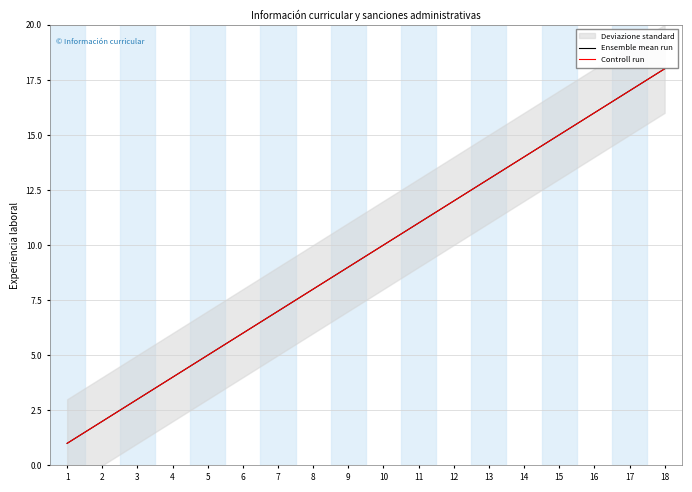

True or false: Ensemble mean run and Controll run cross at least once.

False